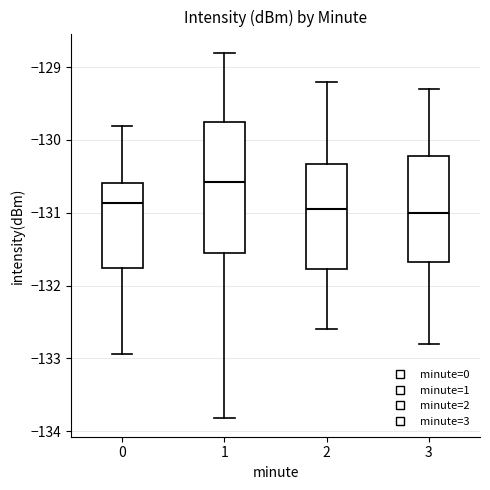

Where does the lower whisker of the box at x = 3 end on the y-axis? The values are not printed on the chart, so give them approximately, as read against the axis.

-132.8